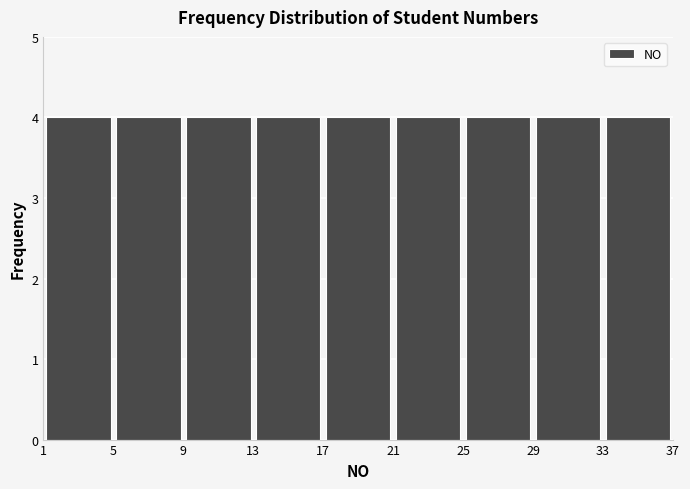

How tall is the bar that spans 25 to 29 on the x-axis? The values are not printed on the chart, so give them approximately, as read against the axis.

4